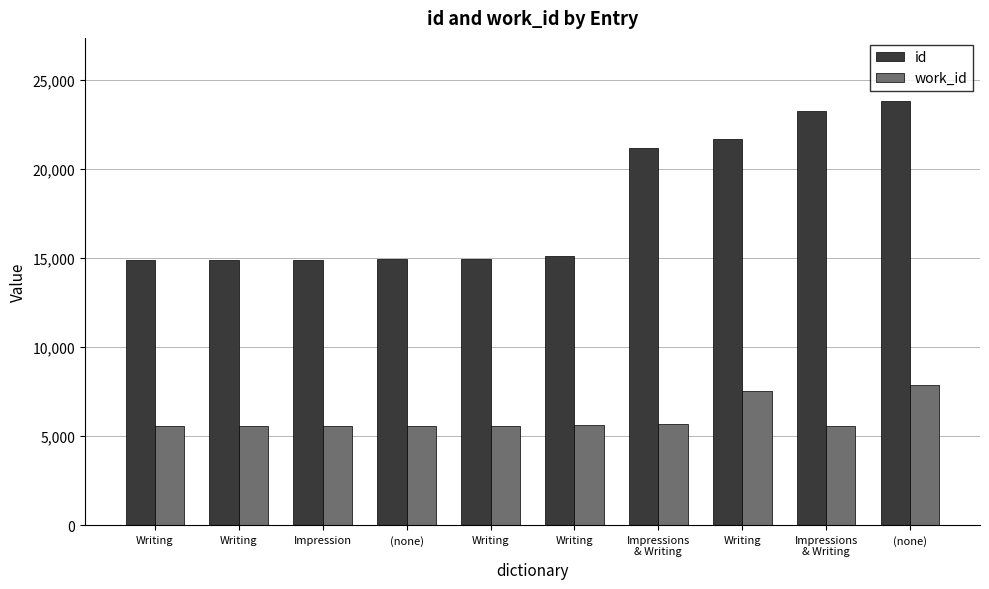

The value of work_id at Writing is 7758. True or false?

False